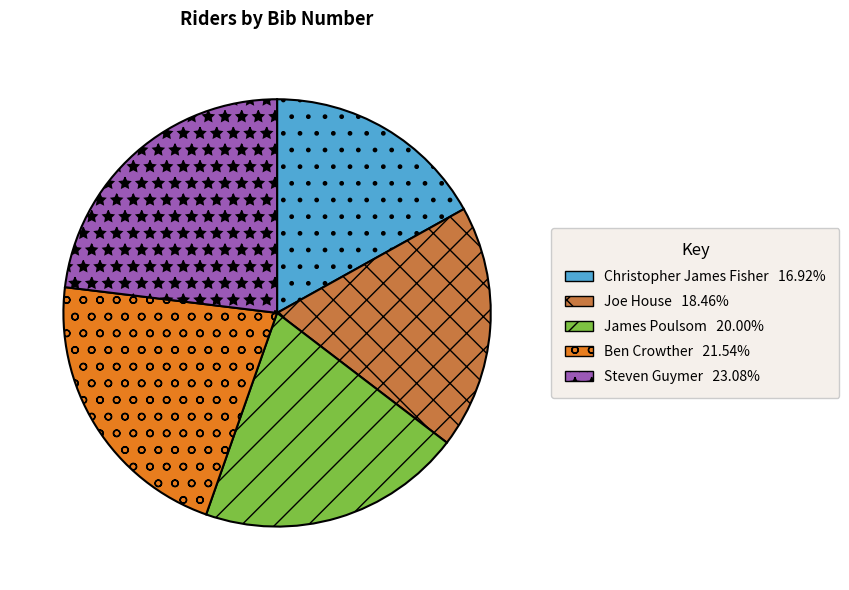

Which category has the biggest portion of the pie?

Steven Guymer